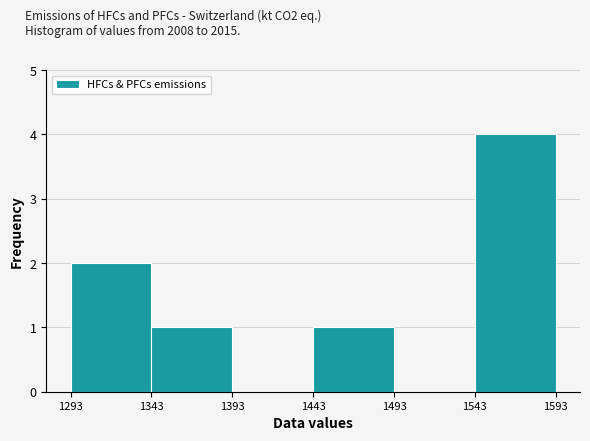

How tall is the bar that spans 1443 to 1493 on the x-axis? The values are not printed on the chart, so give them approximately, as read against the axis.

1